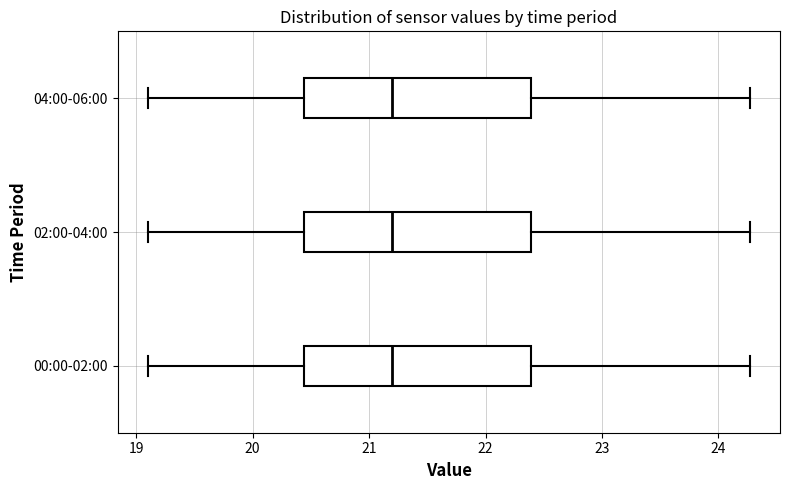

Where is the left edge of the box for 00:00-02:00 on the x-axis? The values are not printed on the chart, so give them approximately, as read against the axis.

20.4